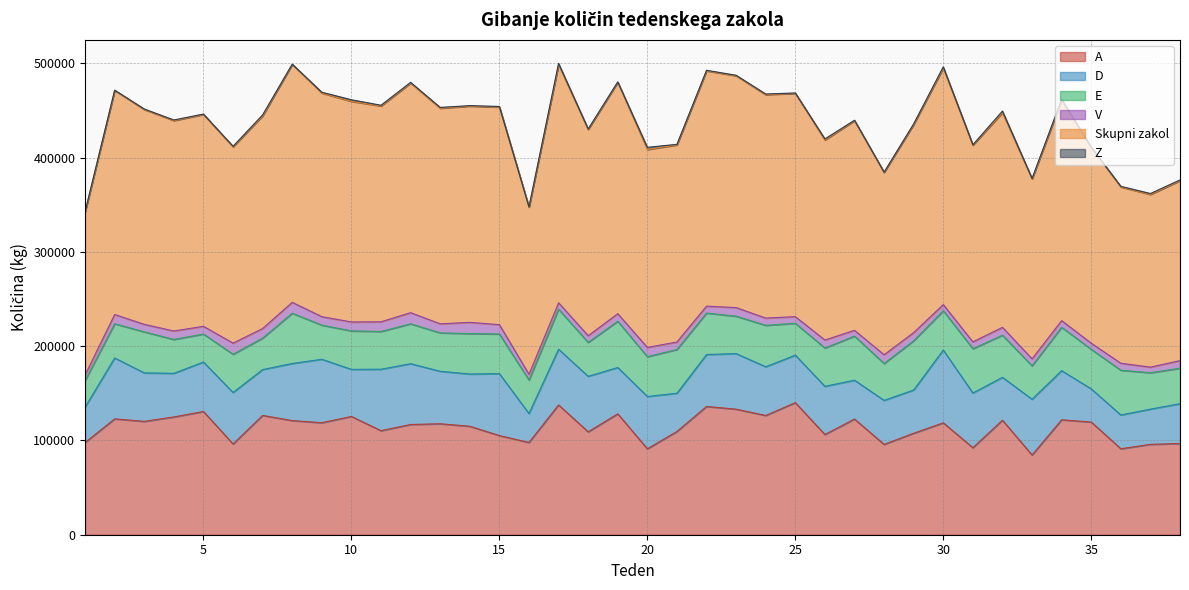

Does the chart display data point markers on the line(s)?

No